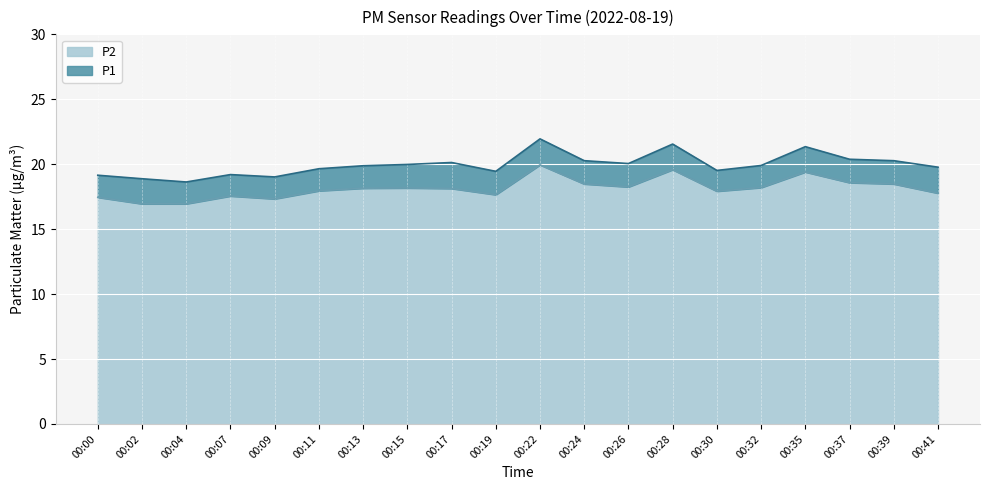

What is the average value of the P2 series?

18.1